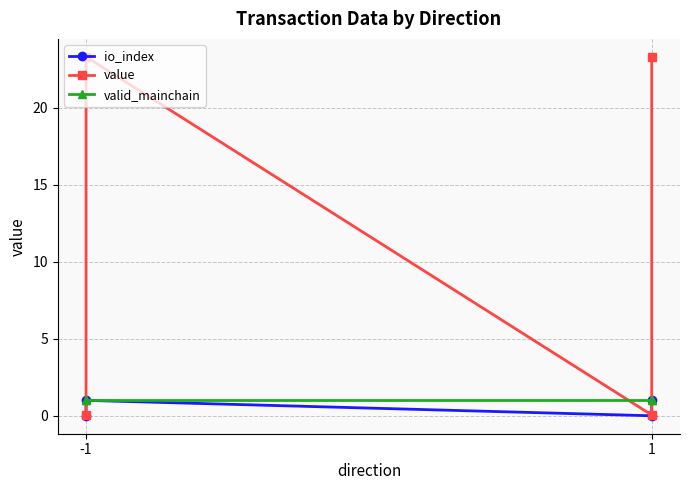

True or false: io_index has a value of 0.3 at -1.

False